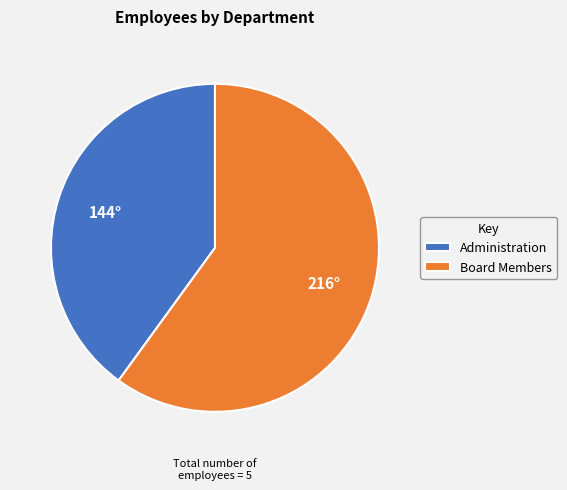

Is it true that Board Members is 52% of the pie?

False